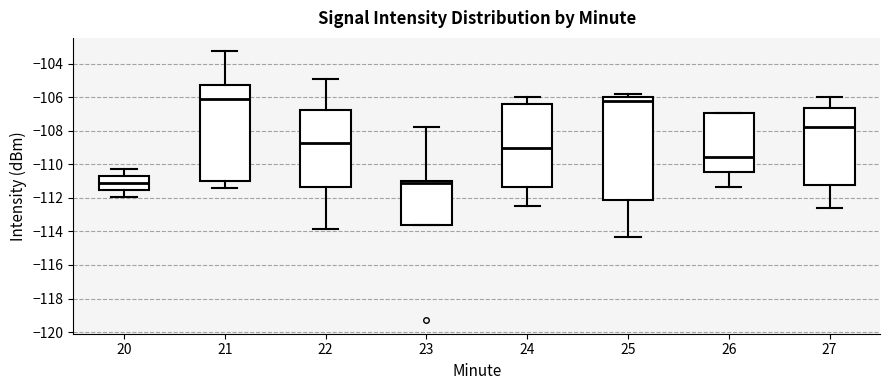

Reading left to right, read every box against the y-axis: the position of its median line, the range the box covers, and the ends of its whiskers. The values are not printed on the chart, so give them approximately, as read against the axis.

20: median -111.2, box -111.6 to -110.8, whiskers -112.0 to -110.4
21: median -106.0, box -111.0 to -105.2, whiskers -111.4 to -103.2
22: median -108.8, box -111.4 to -106.8, whiskers -113.8 to -105.0
23: median -111.2, box -113.6 to -111.0, whiskers -113.6 to -107.8
24: median -109.0, box -111.4 to -106.4, whiskers -112.4 to -106.0
25: median -106.2, box -112.2 to -106.0, whiskers -114.4 to -105.8
26: median -109.6, box -110.4 to -107.0, whiskers -111.4 to -107.0
27: median -107.8, box -111.2 to -106.6, whiskers -112.6 to -106.0